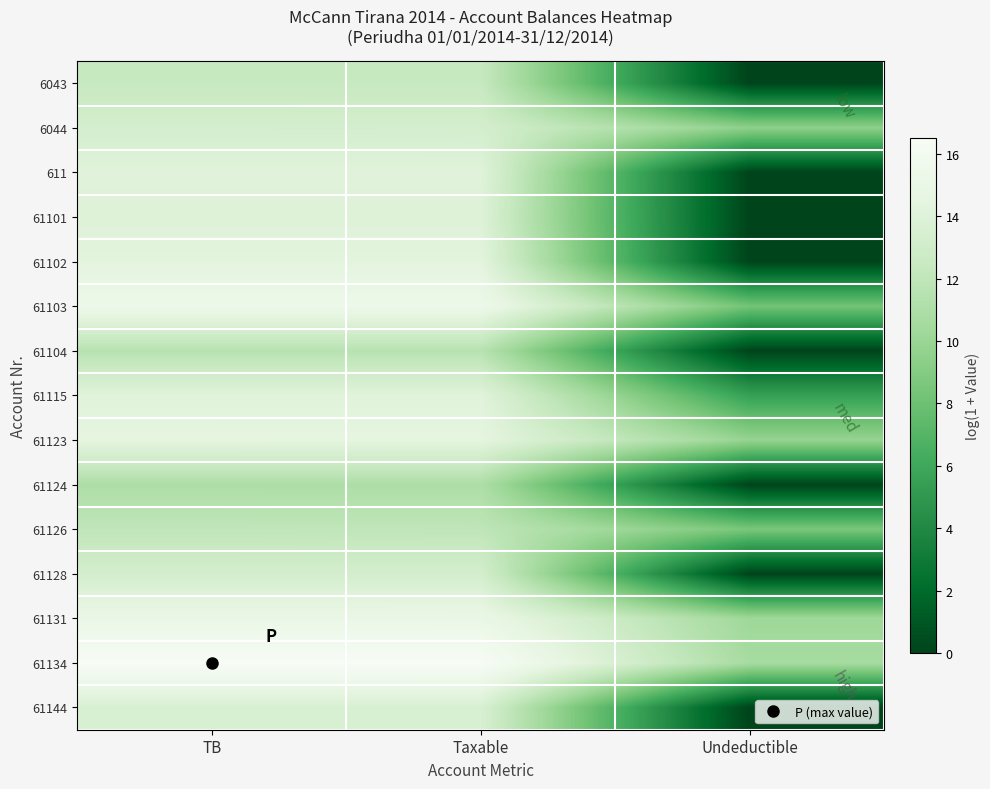

Rank the series at TB from lowest to highest value.

61124, 61104, 61126, 6043, 61128, 6044, 61144, 61101, 611, 61115, 61102, 61123, 61131, 61103, 61134